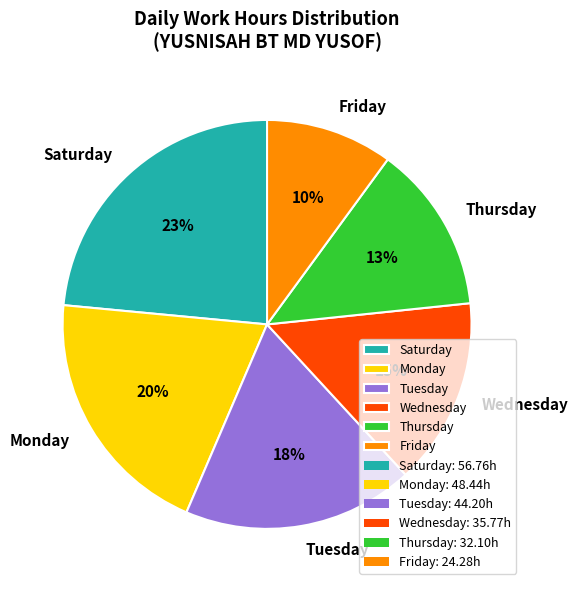

Count the number of slices in the pie.

6